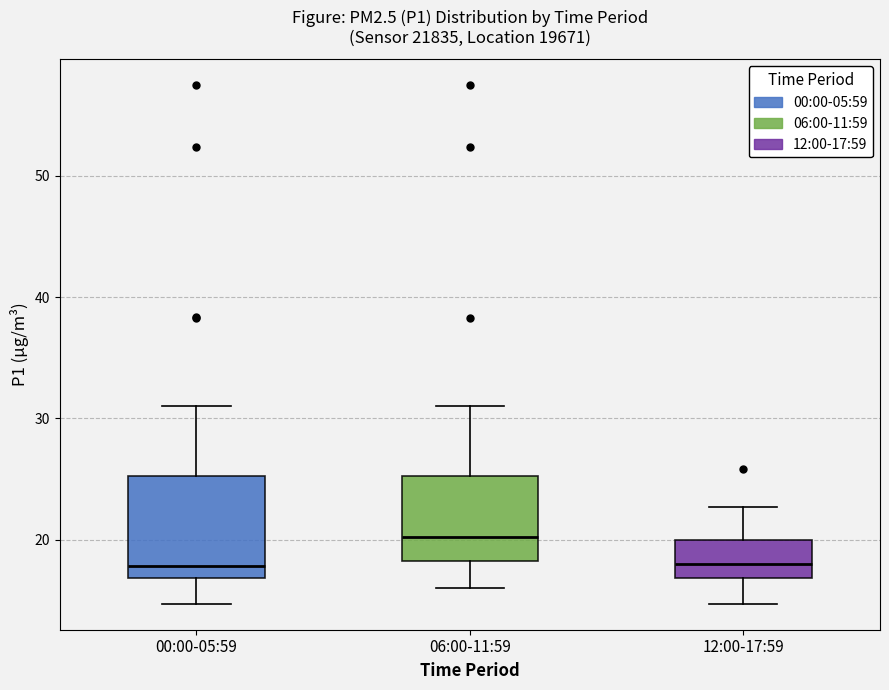

Reading left to right, transcribe this box plot: for each box, give where its median line is, the range the box spans, and where its two whiskers end, as read against the y-axis. The values are not printed on the chart, so give them approximately, as read against the axis.

00:00-05:59: median 18, box 17 to 25, whiskers 15 to 31
06:00-11:59: median 20, box 18 to 25, whiskers 16 to 31
12:00-17:59: median 18, box 17 to 20, whiskers 15 to 23